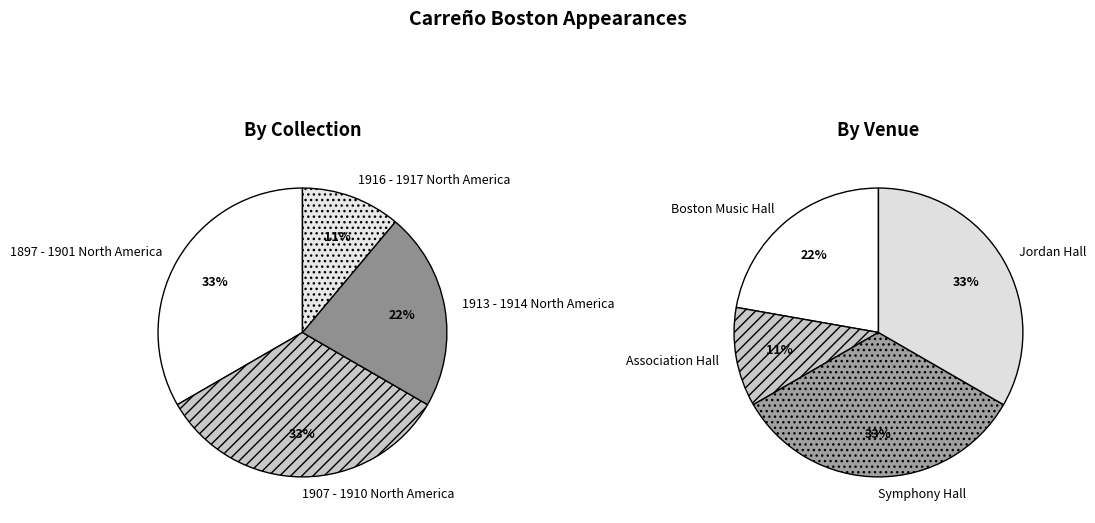

Is 1913 - 1914 North America (Symphony) the majority of the pie?

No